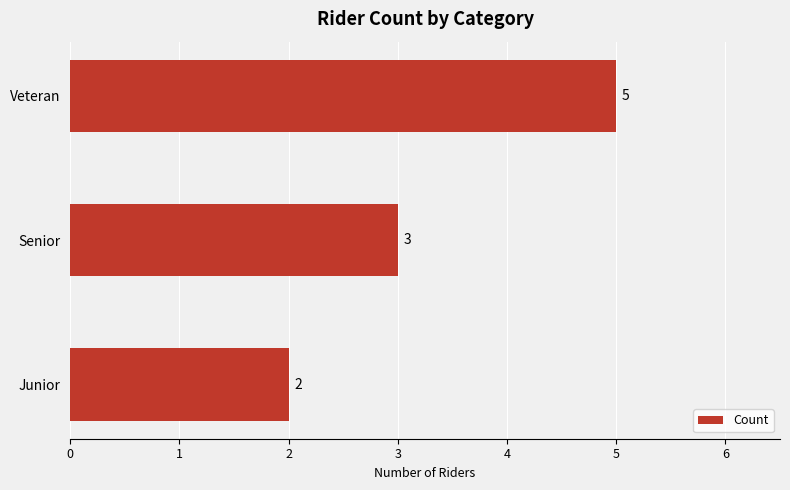

What is the difference between the maximum and minimum values?

3